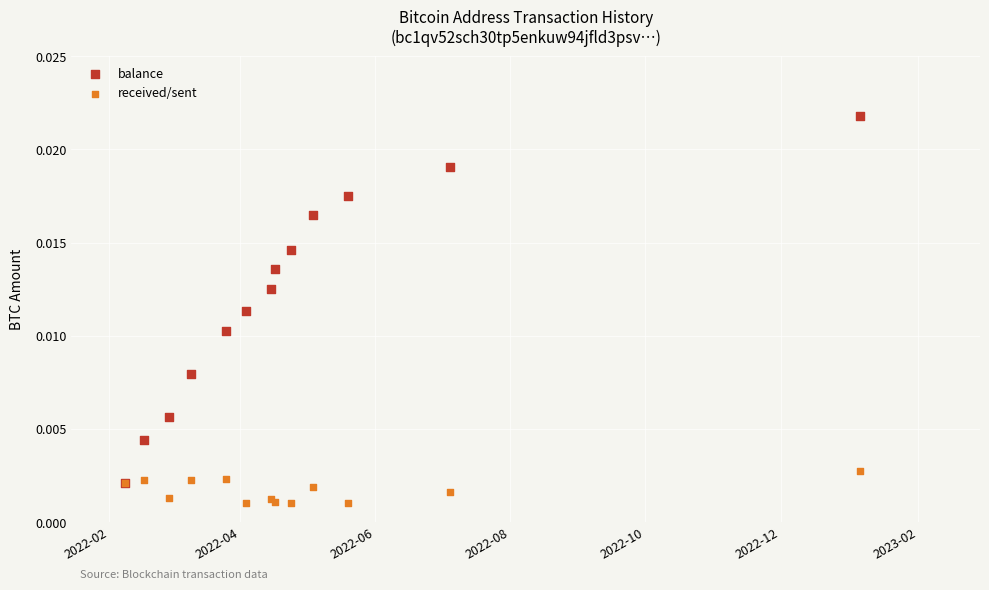

Which series contains the highest Y value?

balance